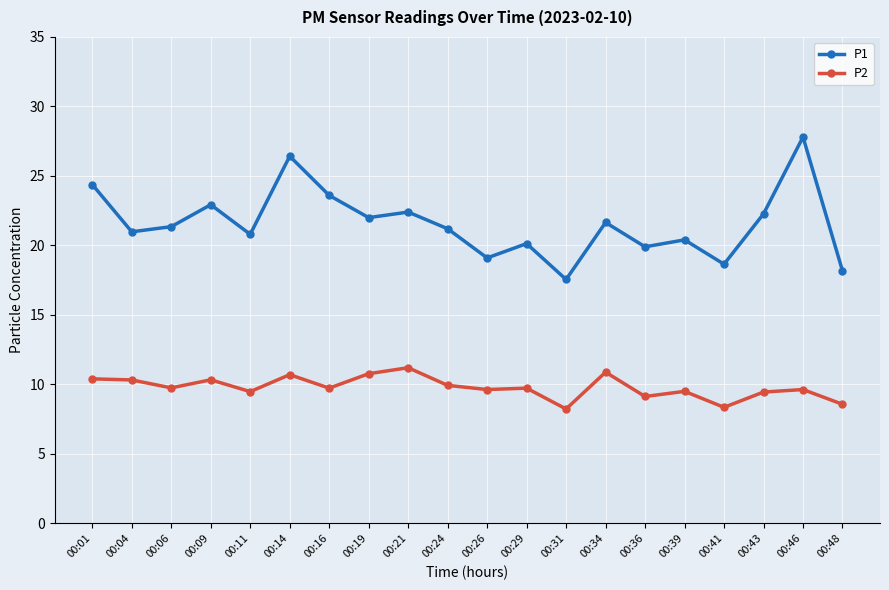

What is the sum of all P2 values?

195.7